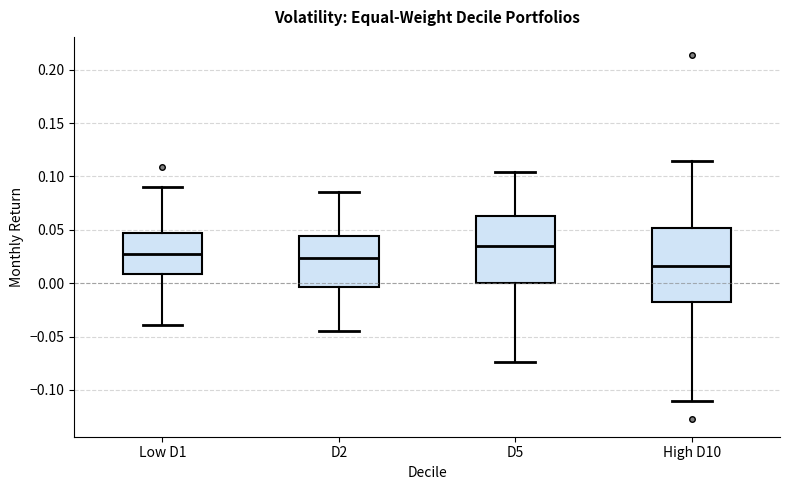

Where is the upper edge of the box for Low D1 on the y-axis? The values are not printed on the chart, so give them approximately, as read against the axis.

0.045